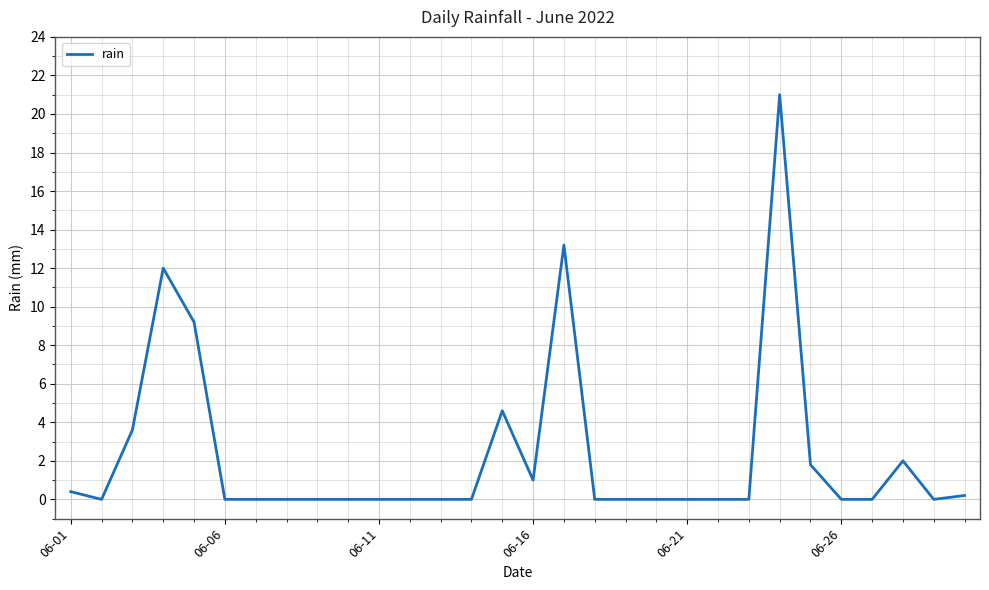

What is the difference between the maximum and minimum values?

21.0